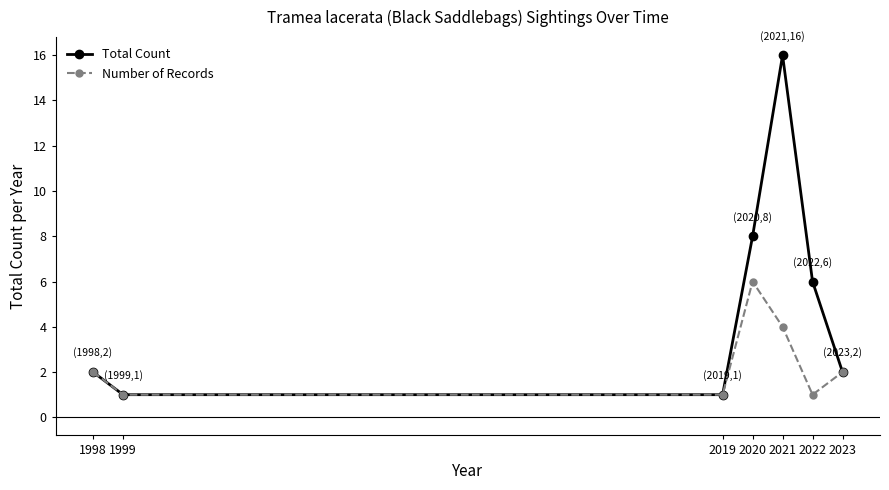

Does the chart display data point markers on the line(s)?

Yes